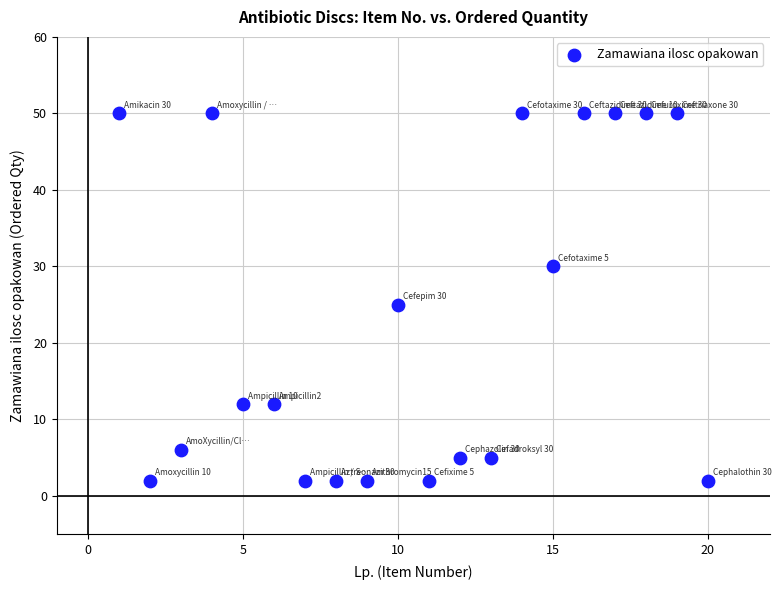

What Y value in the scatter plot is closest to 26?

25